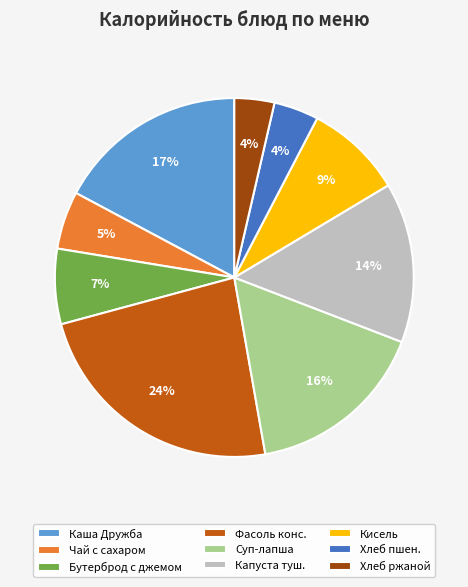

Is it true that Чай с сахаром is 20% of the pie?

False